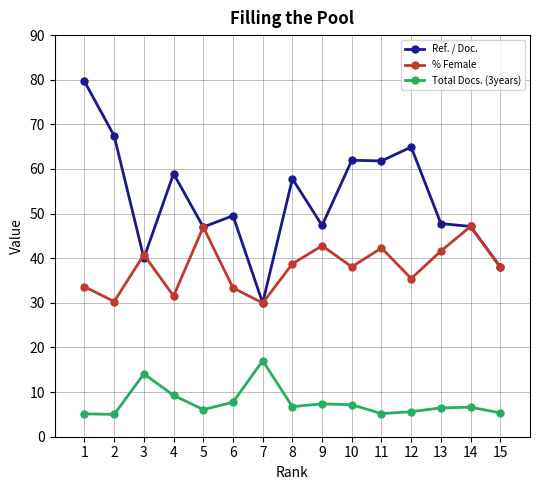

Which series has the largest total across all categories?

Ref. / Doc.